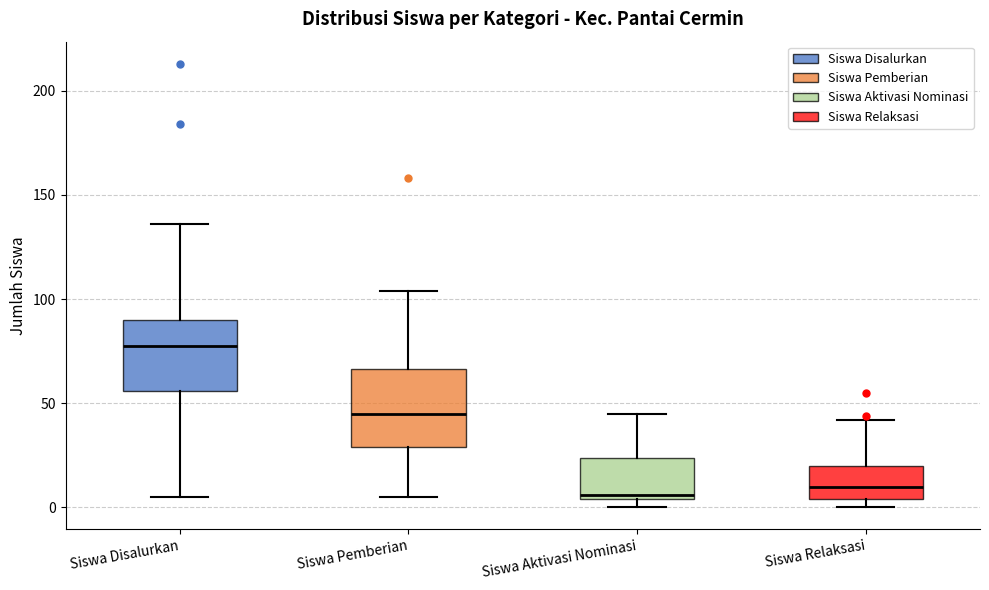

Reading left to right, transcribe this box plot: for each box, give where its median line is, the range the box spans, and where its two whiskers end, as read against the y-axis. The values are not printed on the chart, so give them approximately, as read against the axis.

Siswa Disalurkan: median 80, box 55 to 90, whiskers 5 to 135
Siswa Pemberian: median 45, box 30 to 65, whiskers 5 to 105
Siswa Aktivasi Nominasi: median 5 (just above the box's lower edge), box 5 to 25, whiskers 0 to 45
Siswa Relaksasi: median 10, box 5 to 20, whiskers 0 to 40